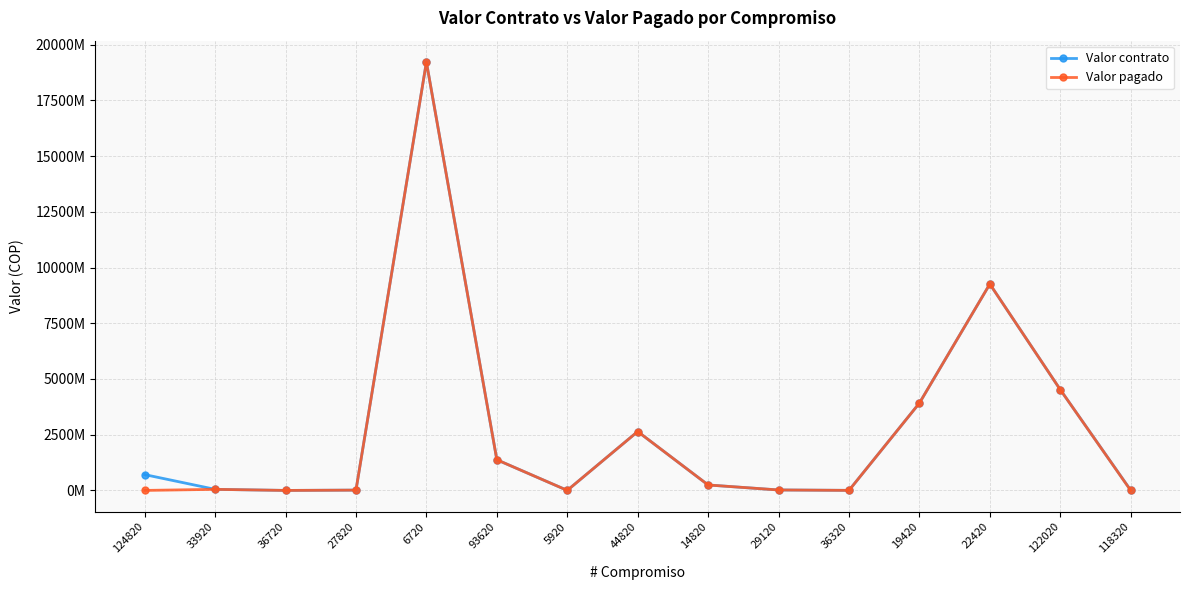

Between 27820 and 118320, which is larger?

27820